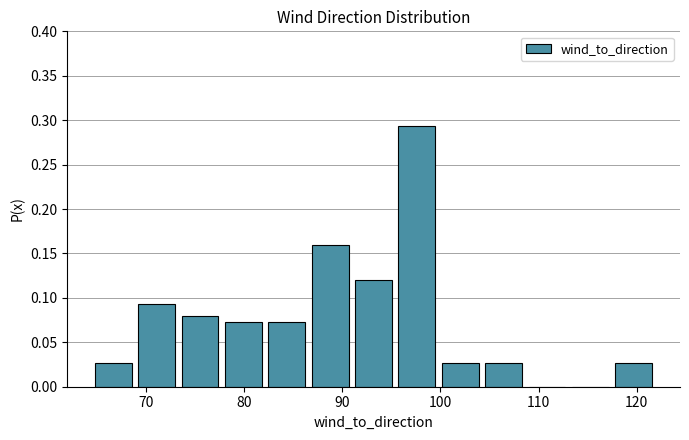

Reading left to right, list every bar in this chart as the range it spans on the x-axis followed by its height. Neither the bar edges nor the heights are printed on the chart, so give them approximately, as read against the axes.

65 to 69: 0.025
69 to 73: 0.095
73 to 78: 0.080
78 to 82: 0.075
82 to 87: 0.075
87 to 91: 0.160
91 to 95: 0.120
95 to 100: 0.295
100 to 104: 0.025
104 to 109: 0.025
109 to 113: 0
113 to 117: 0
117 to 122: 0.025